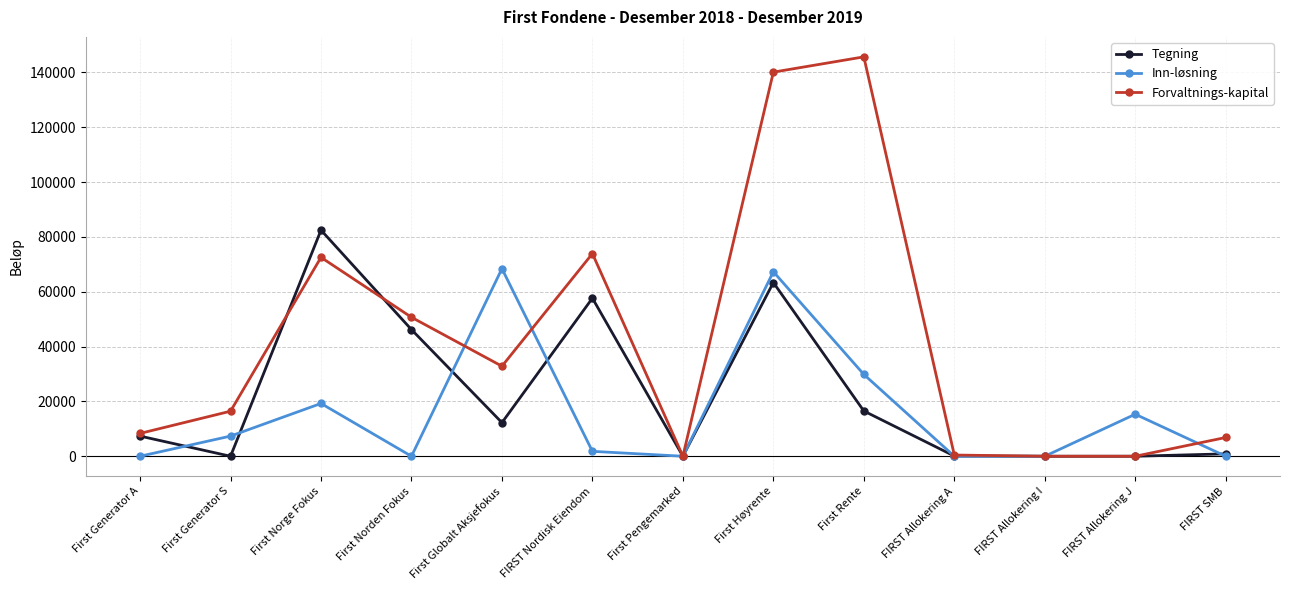

After their last crossing, which series has the higher values: Inn-løsning or Forvaltnings-kapital?

Forvaltnings-kapital